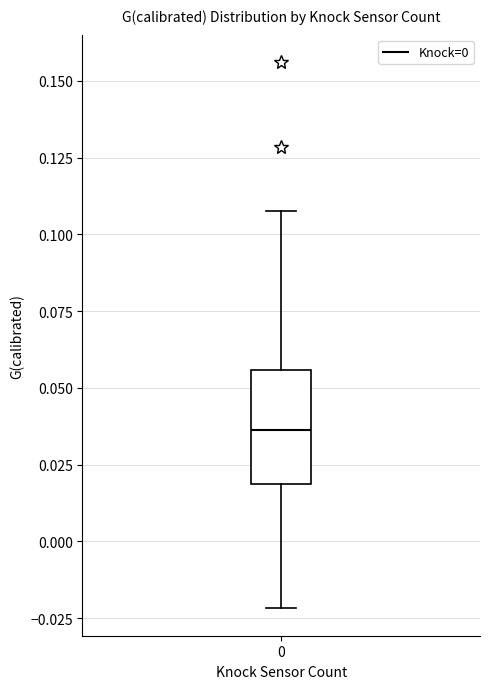

Where does the upper whisker of the box at x = 0 end on the y-axis? The values are not printed on the chart, so give them approximately, as read against the axis.

0.110